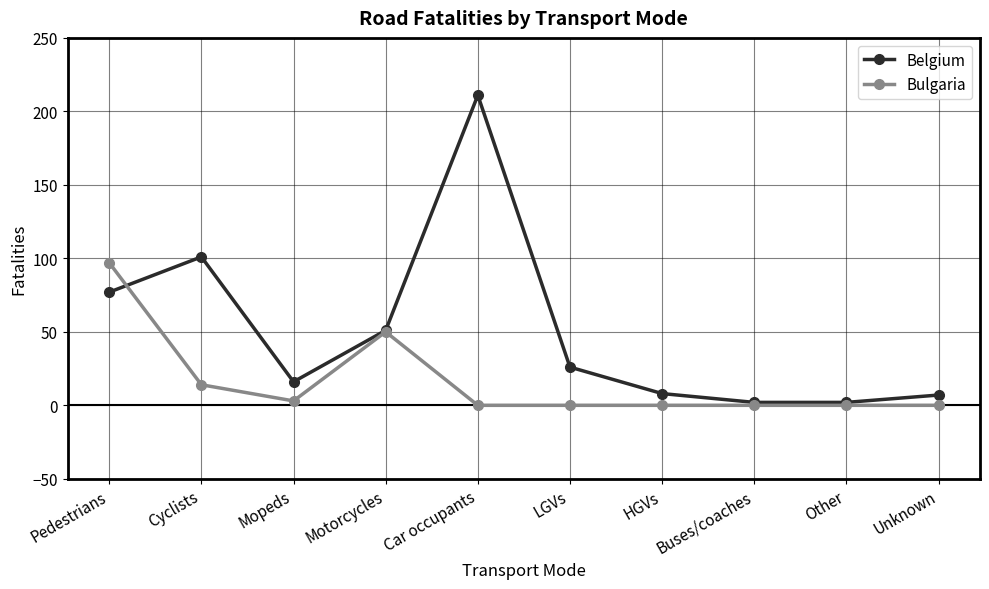

Where is the first local minimum for Bulgaria?

Mopeds